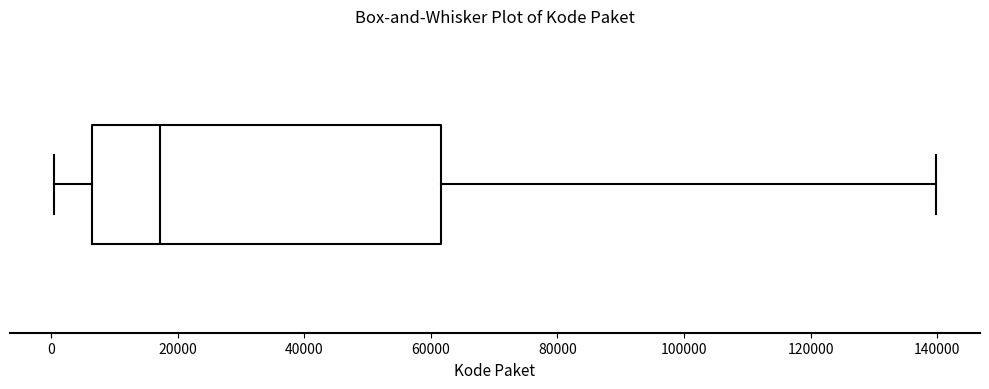

Read this box plot against the x-axis: the position of the median line, the range covered by the box, and the ends of both whiskers. The values are not printed on the chart, so give them approximately, as read against the axis.

median 18000, box 6000 to 62000, whiskers 0 to 140000